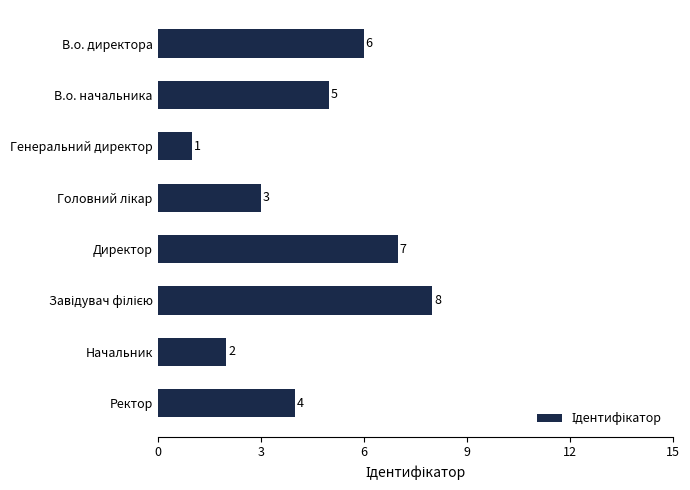

How many values are between 3 and 7?

5